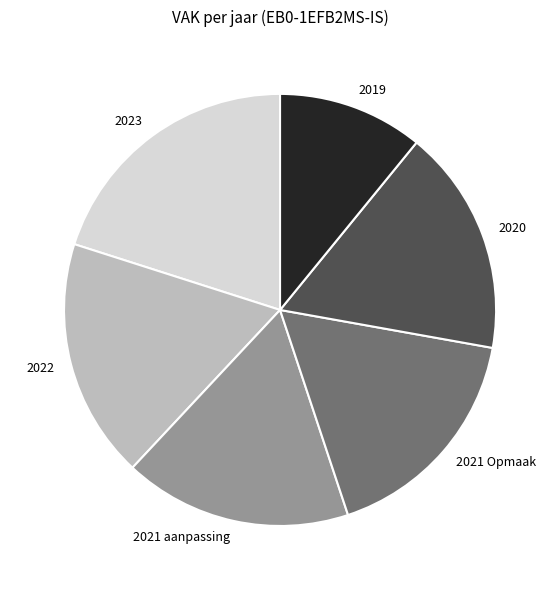

How many segments does this pie chart have?

6